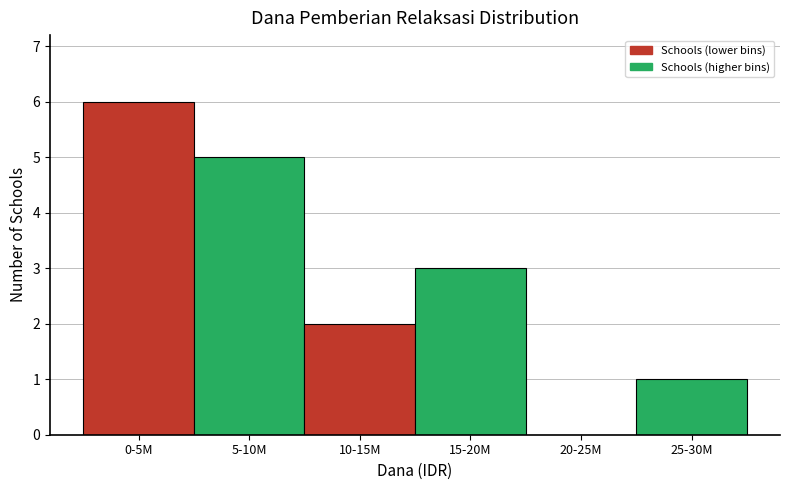

Reading left to right, extract all data points from this chart.

0-5M=6	5-10M=5	10-15M=2	15-20M=3	20-25M=0	25-30M=1